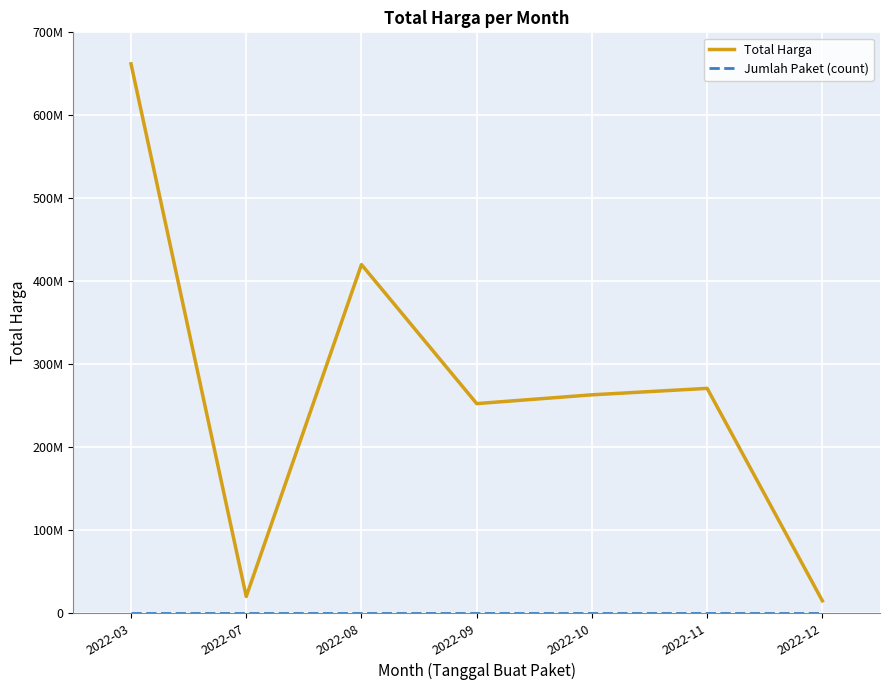

Is it true that Jumlah Paket (count) equals 2 at 2022-10?

False